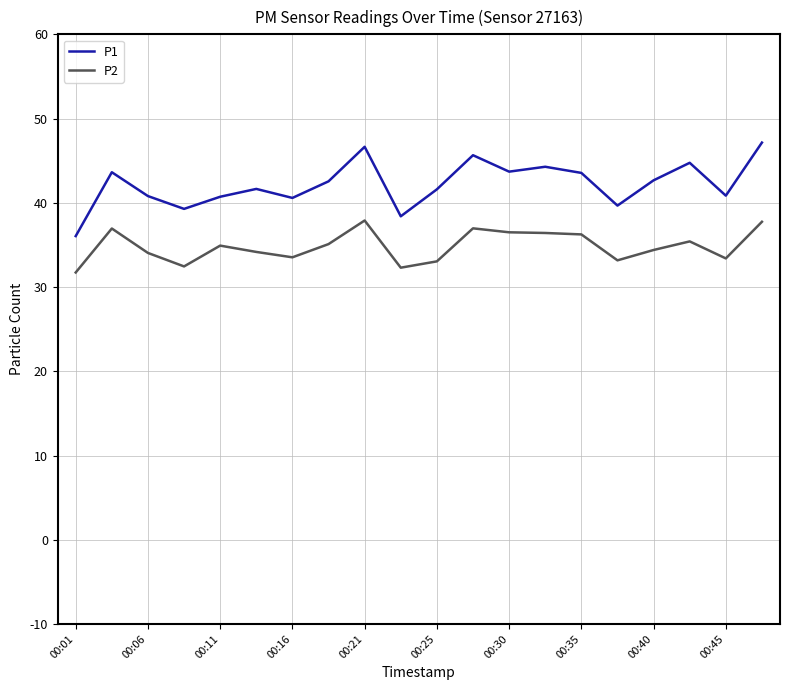

True or false: P1 and P2 intersect in this chart.

False